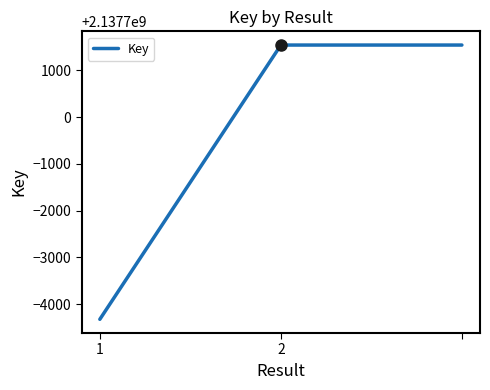

What is the average value?

2137699585